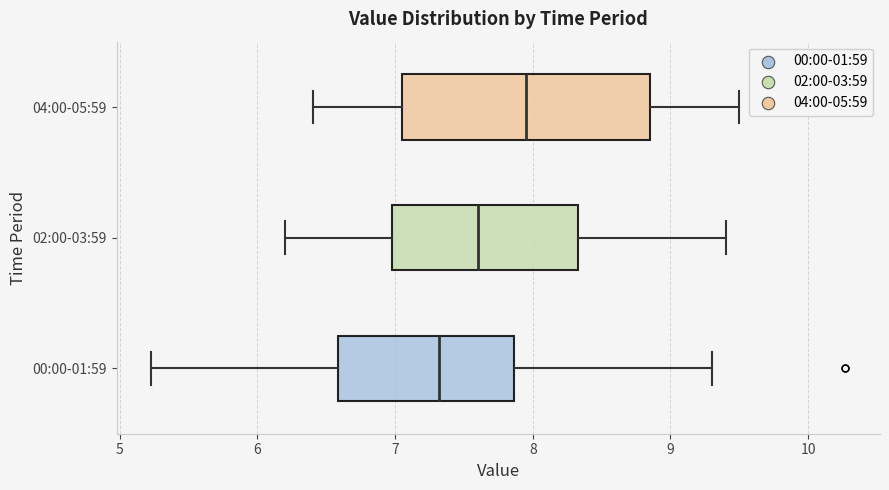

Reading bottom to top, transcribe this box plot: for each box, give where its median line is, the range the box spans, and where its two whiskers end, as read against the x-axis. The values are not printed on the chart, so give them approximately, as read against the axis.

00:00-01:59: median 7.3, box 6.6 to 7.9, whiskers 5.2 to 9.3
02:00-03:59: median 7.6, box 7.0 to 8.3, whiskers 6.2 to 9.4
04:00-05:59: median 8.0, box 7.1 to 8.9, whiskers 6.4 to 9.5